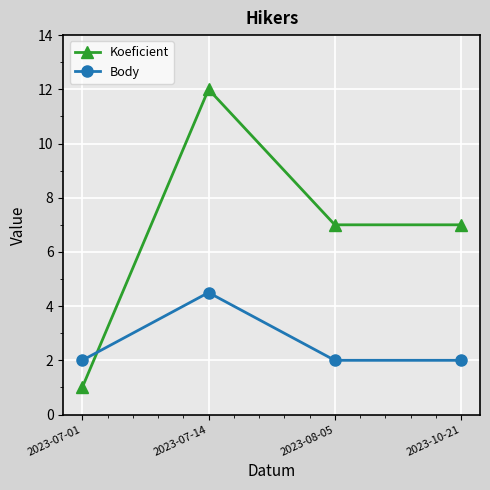

Which series has the largest total across all categories?

Koeficient